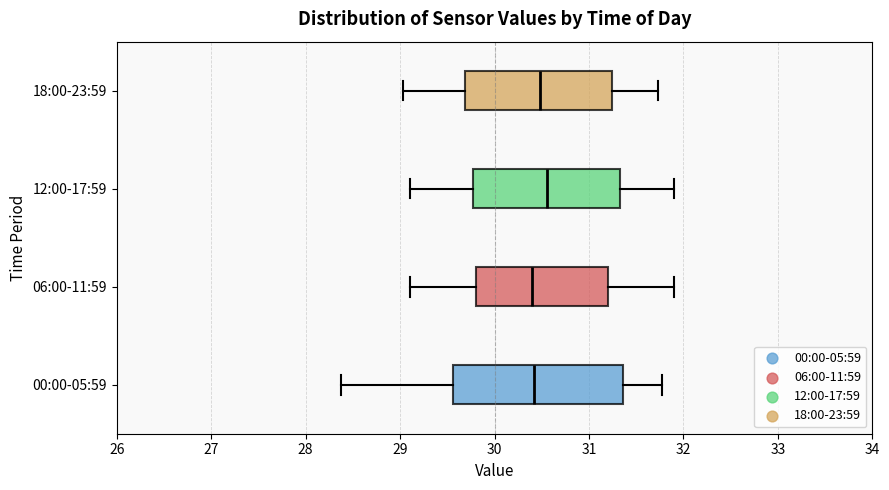

Reading bottom to top, read every box against the x-axis: the position of its median line, the range the box covers, and the ends of its whiskers. The values are not printed on the chart, so give them approximately, as read against the axis.

00:00-05:59: median 30.4, box 29.6 to 31.4, whiskers 28.4 to 31.8
06:00-11:59: median 30.4, box 29.8 to 31.2, whiskers 29.1 to 31.9
12:00-17:59: median 30.6, box 29.8 to 31.3, whiskers 29.1 to 31.9
18:00-23:59: median 30.5, box 29.7 to 31.2, whiskers 29.0 to 31.7